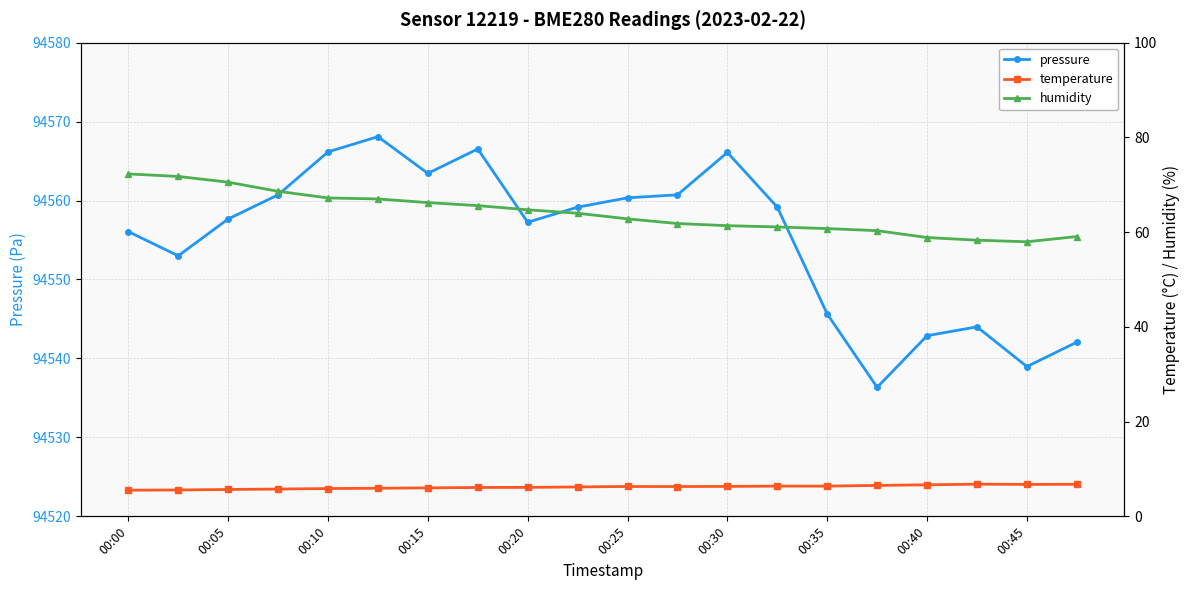

Rank the series by their maximum value, from highest to lowest.

pressure, humidity, temperature